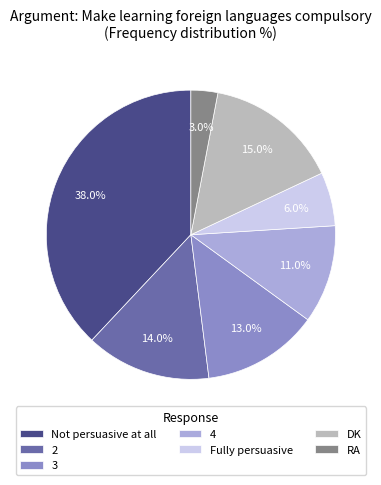

Rank the categories by value from lowest to highest.

RA, Fully persuasive, 4, 3, 2, DK, Not persuasive at all